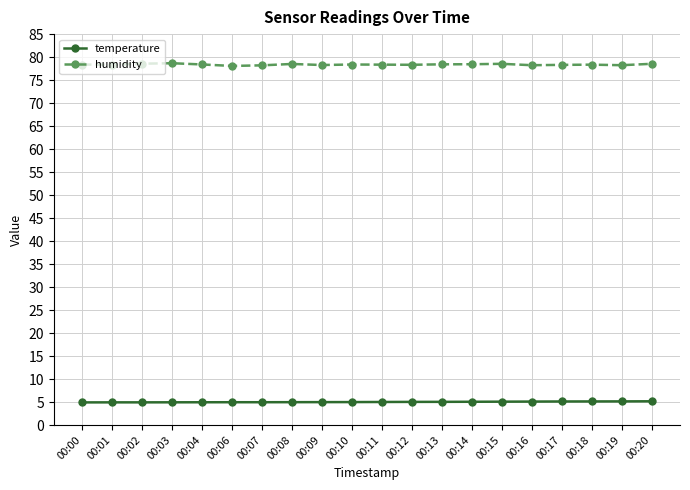

Is it true that humidity equals 49.4 at 00:00?

False